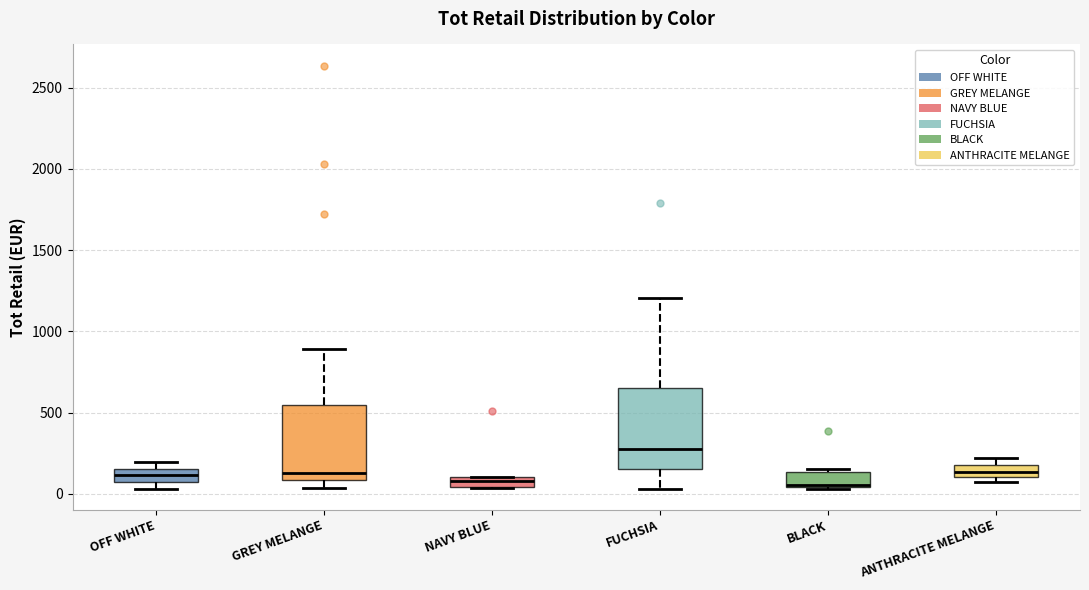

Which box's median line is the highest?

FUCHSIA